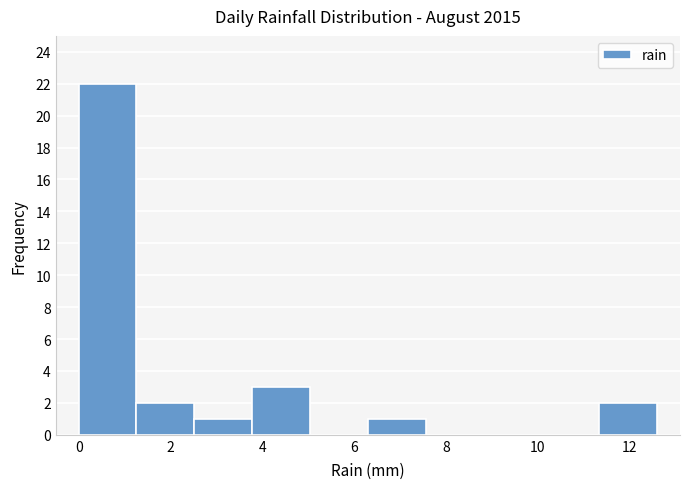

Reading left to right, transcribe this chart: for each bar, give the range it covers on the x-axis and its height. Neither the bar edges nor the heights are printed on the chart, so give them approximately, as read against the axes.

0.00 to 1.26: 22
1.26 to 2.52: 2
2.52 to 3.78: 1
3.78 to 5.04: 3
5.04 to 6.30: 0
6.30 to 7.56: 1
7.56 to 8.82: 0
8.82 to 10.08: 0
10.08 to 11.34: 0
11.34 to 12.60: 2